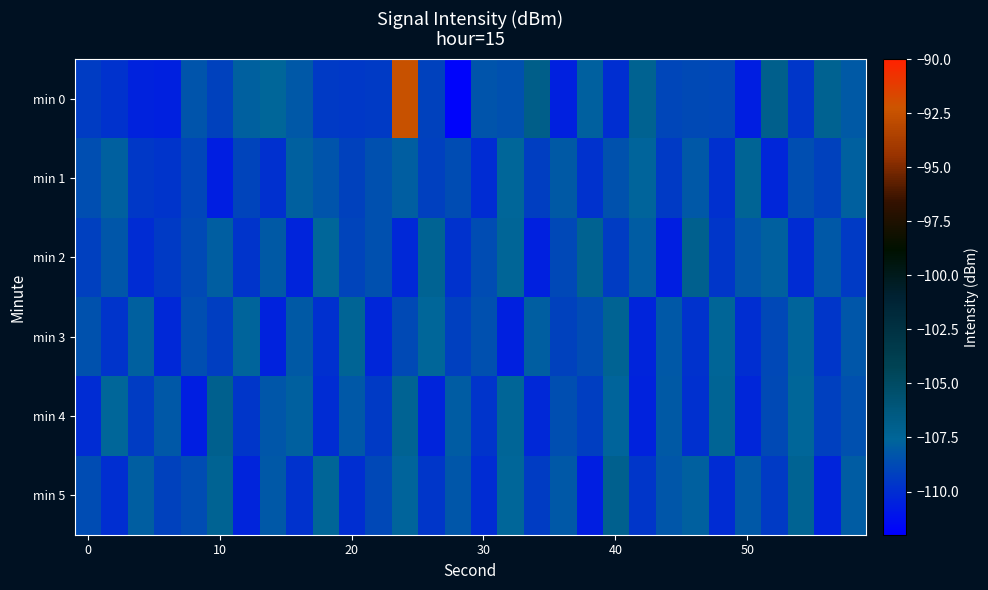

What is the minimum value shown in the chart?

-111.8